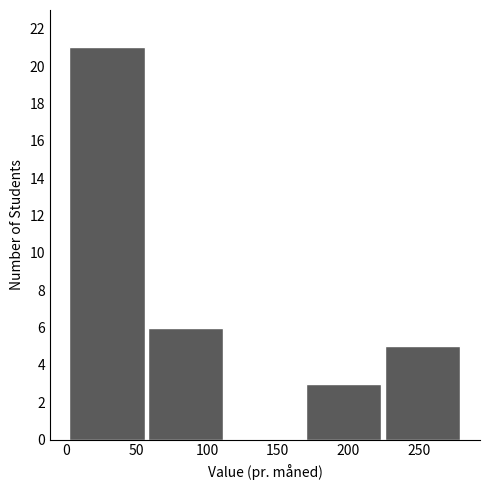

Over which range of the x-axis is the bar tallest?

0 to 60